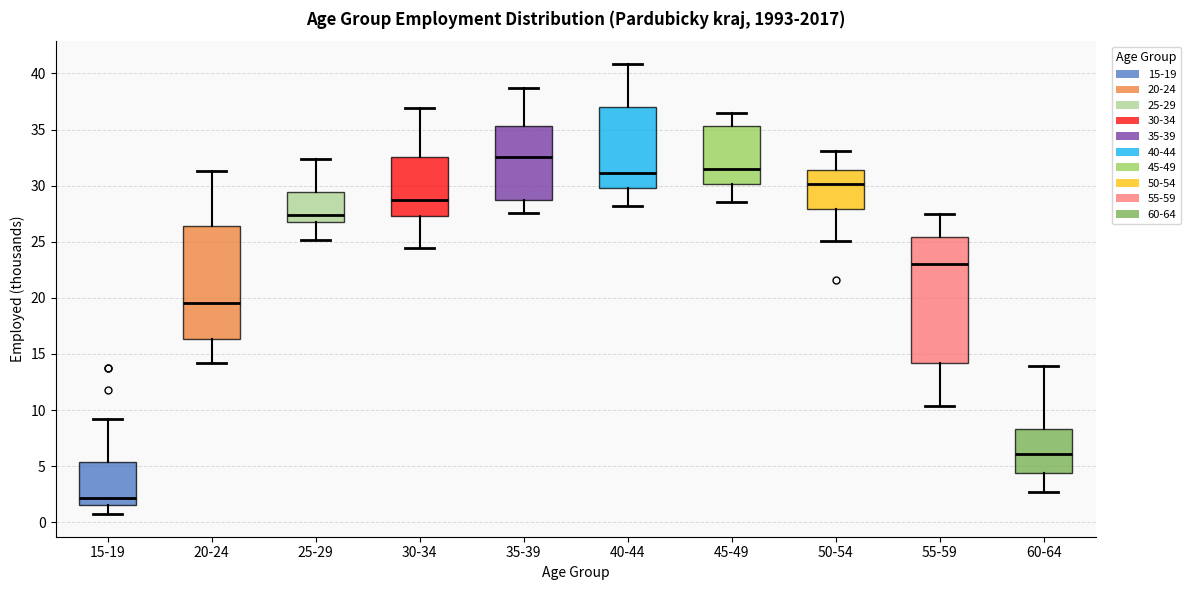

Which box is the tallest, from its lower edge to its upper edge?

55-59